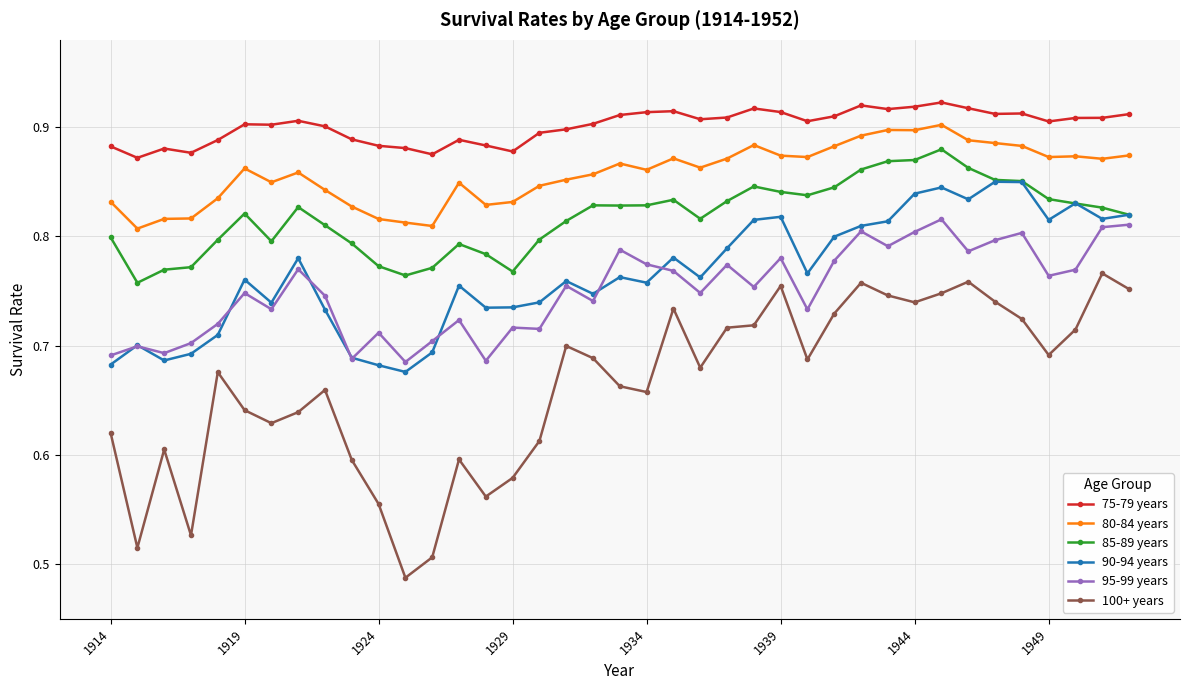

True or false: 100+ years and 80-84 years cross at least once.

False